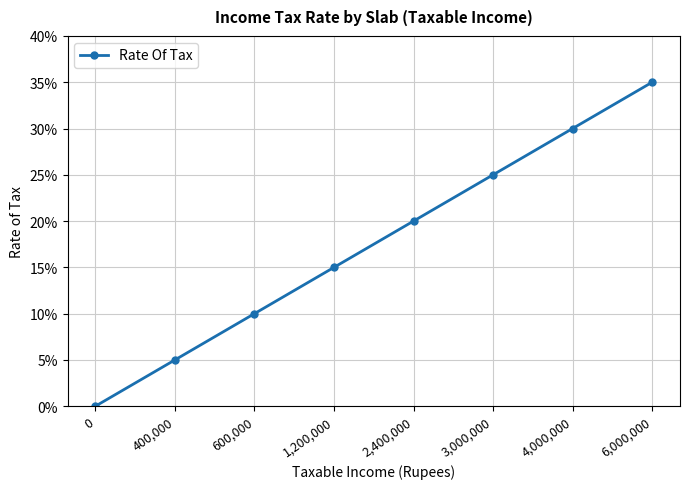

True or false: the data shows 0.1 at 6,000,000.

False